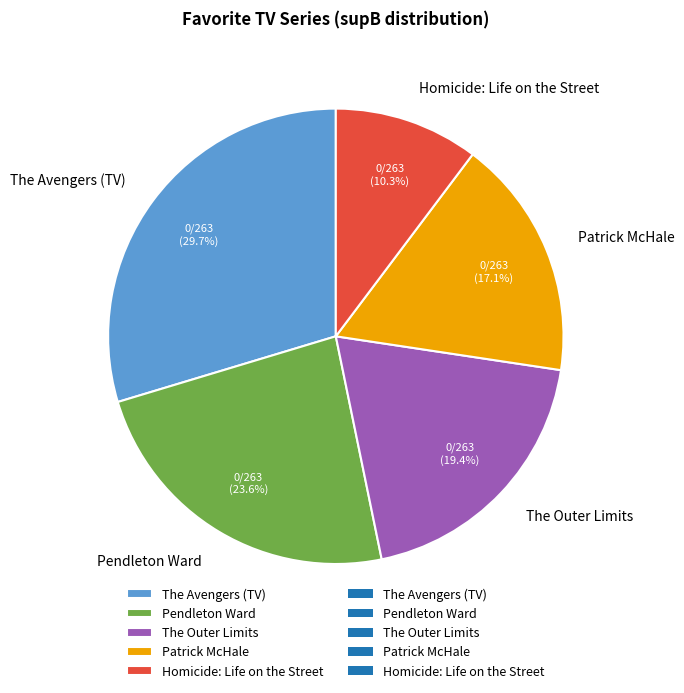

To the nearest percent, what portion does Homicide: Life on the Street represent?

10%